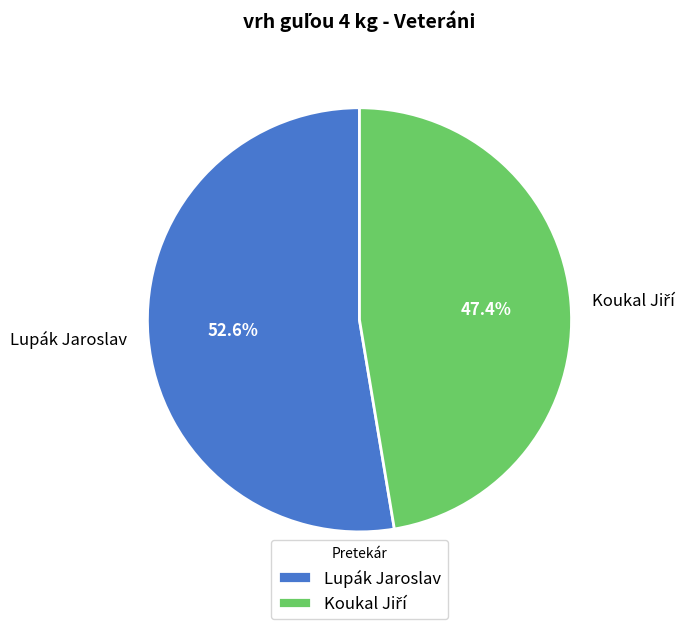

What portion of the pie excludes Lupák Jaroslav?

47.4%